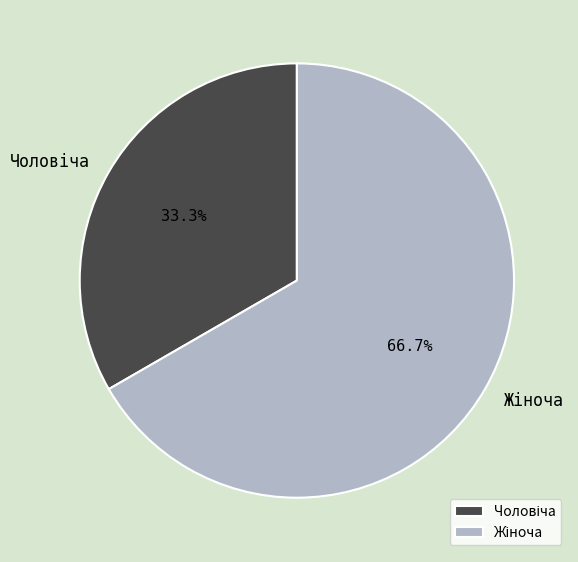

Does any single category account for the majority?

Yes